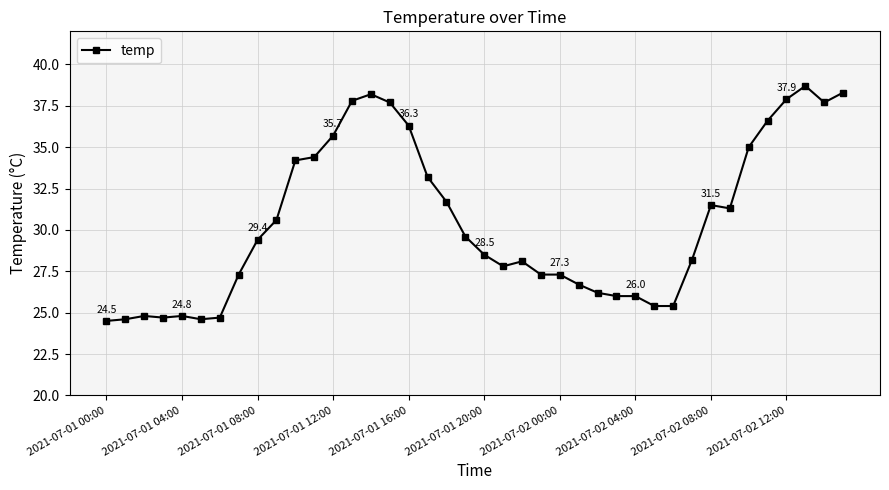

What is the value of the 28th point from the left?

26.0